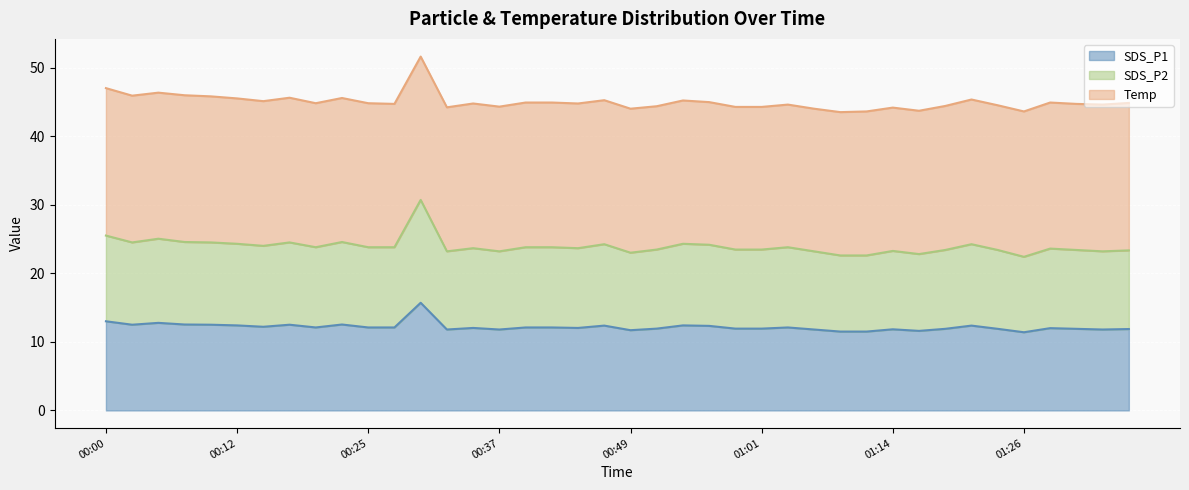

Which category has the highest value across all series?

00:30